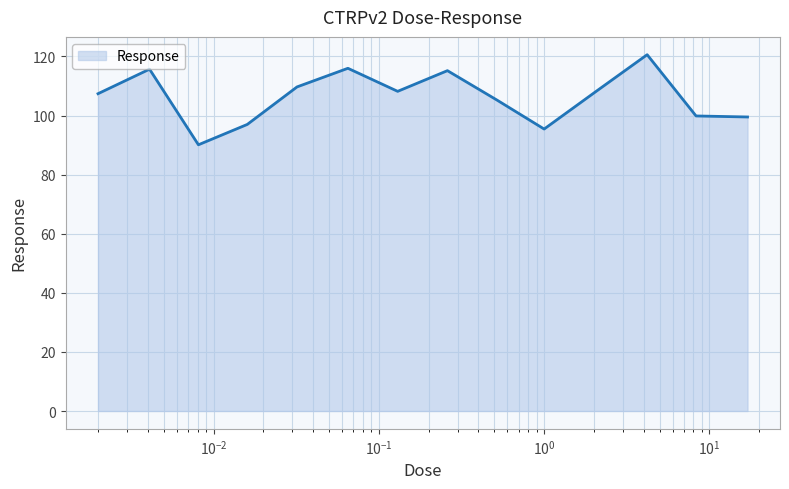

What is the average value?

106.3